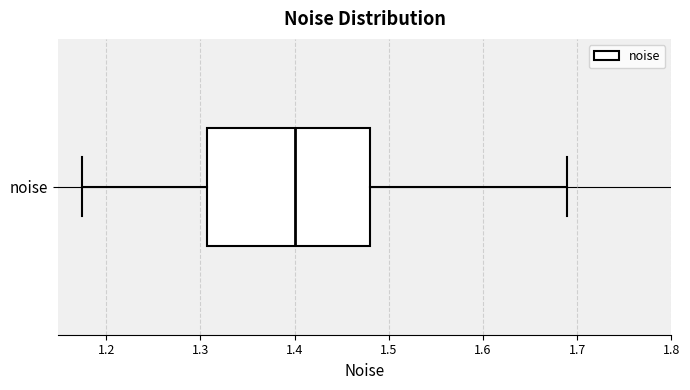

Where does the left whisker of the box for noise end on the x-axis? The values are not printed on the chart, so give them approximately, as read against the axis.

1.17